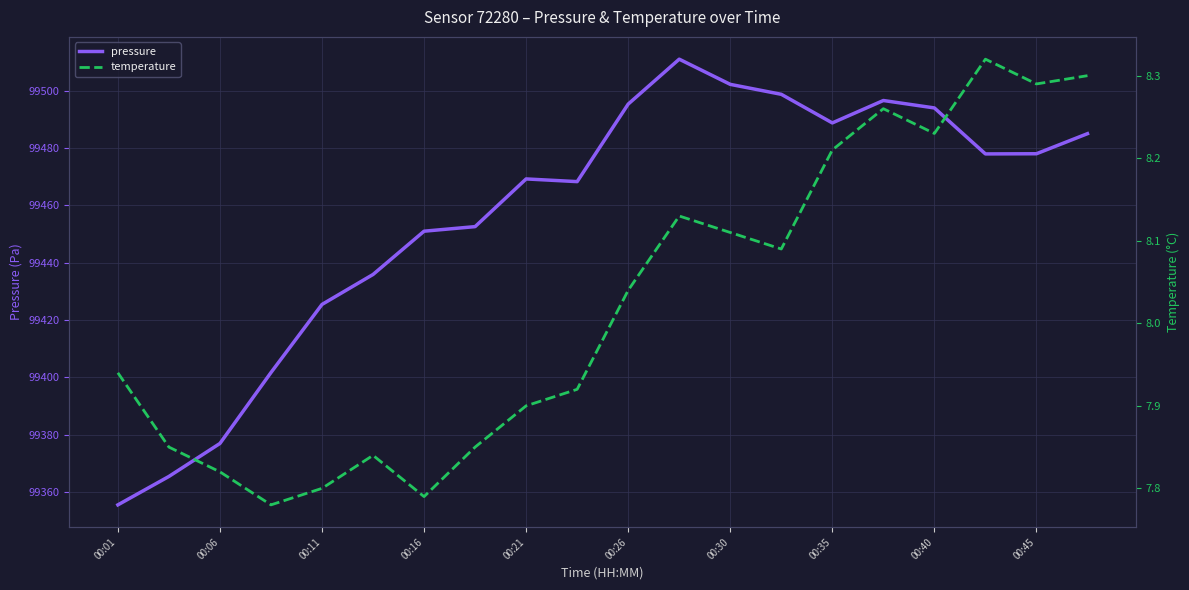

What is the sum of all temperature values?

160.5